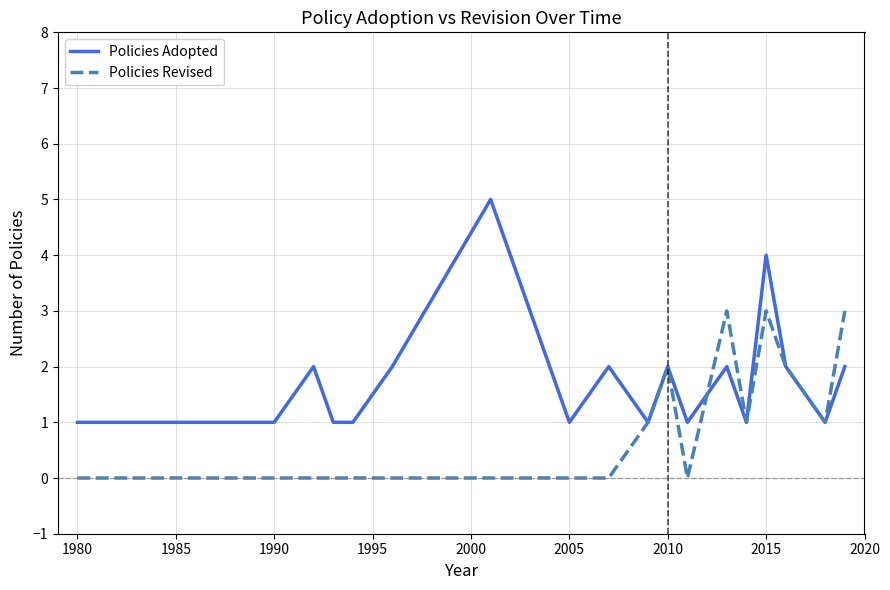

Which series has the widest spread of values?

Policies Adopted